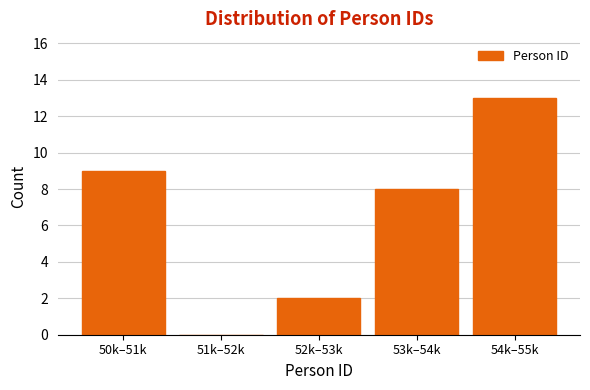

Reading right to left, what are all the values shown in this chart?

54k–55k=13	53k–54k=8	52k–53k=2	51k–52k=0	50k–51k=9